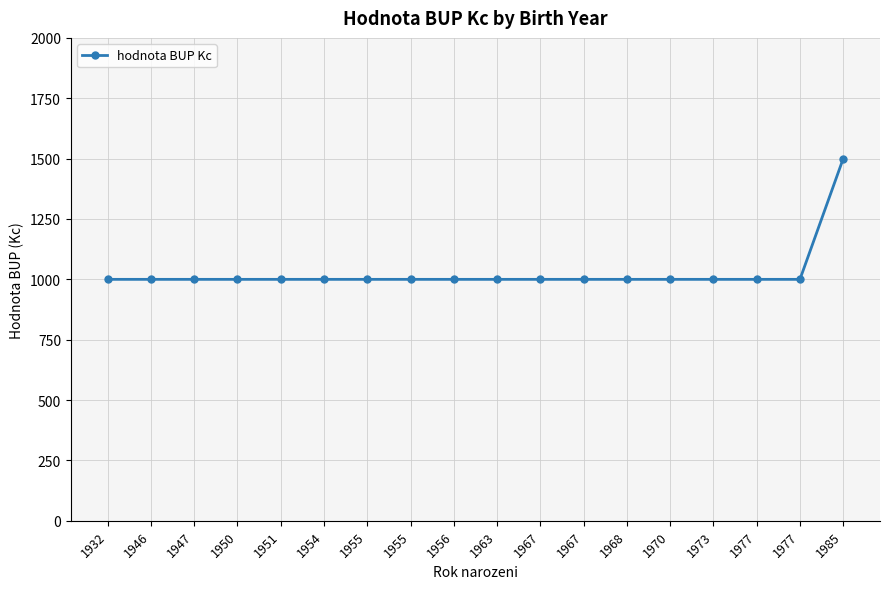

List the labels in order of value, largest first.

1985, 1932, 1946, 1947, 1950, 1951, 1954, 1955, 1955, 1956, 1963, 1967, 1967, 1968, 1970, 1973, 1977, 1977